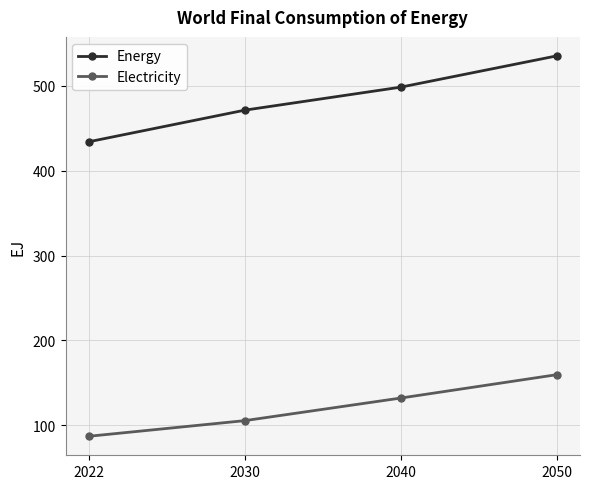

True or false: Energy and Electricity intersect in this chart.

False